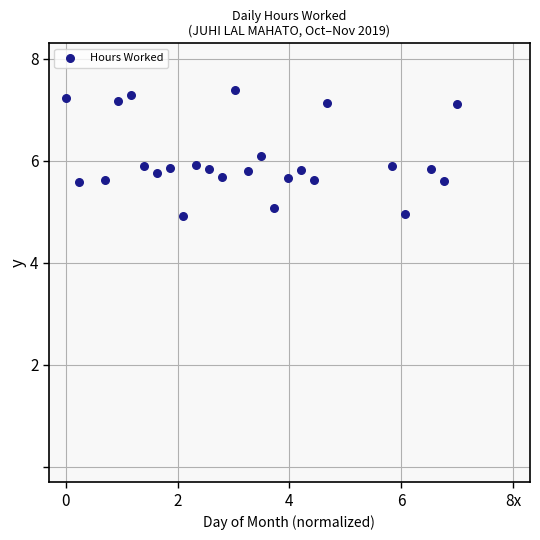

What is the range of X values (max minus min)?

7.0